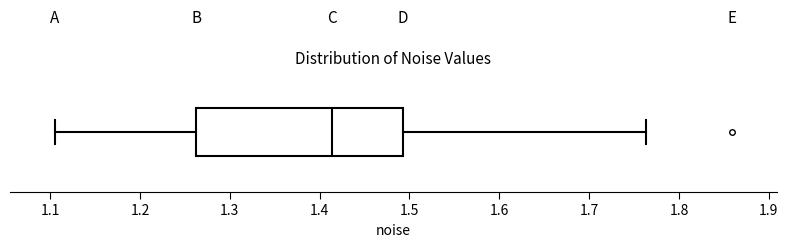

Read this box plot against the x-axis: the position of the median line, the range covered by the box, and the ends of both whiskers. The values are not printed on the chart, so give them approximately, as read against the axis.

median 1.41, box 1.26 to 1.49, whiskers 1.11 to 1.76